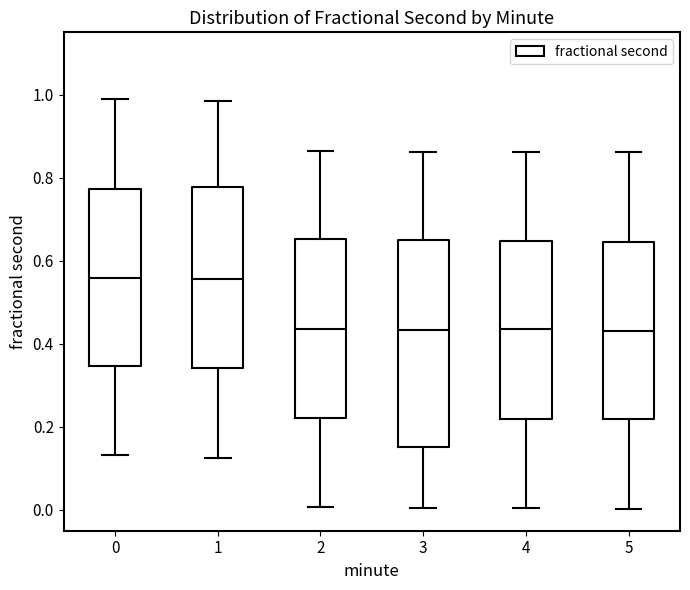

Reading left to right, transcribe this box plot: for each box, give where its median line is, the range the box spans, and where its two whiskers end, as read against the y-axis. The values are not printed on the chart, so give them approximately, as read against the axis.

0: median 0.56, box 0.34 to 0.78, whiskers 0.14 to 0.98
1: median 0.56, box 0.34 to 0.78, whiskers 0.12 to 0.98
2: median 0.44, box 0.22 to 0.66, whiskers 0.00 to 0.86
3: median 0.44, box 0.16 to 0.64, whiskers 0.00 to 0.86
4: median 0.44, box 0.22 to 0.64, whiskers 0.00 to 0.86
5: median 0.44, box 0.22 to 0.64, whiskers 0.00 to 0.86